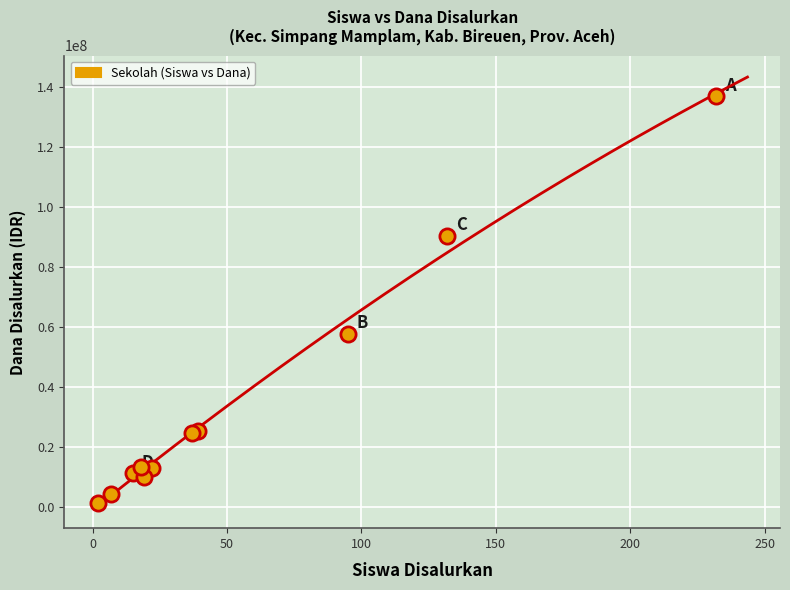

What Y value in the scatter plot is closest to 69187500?

57750000